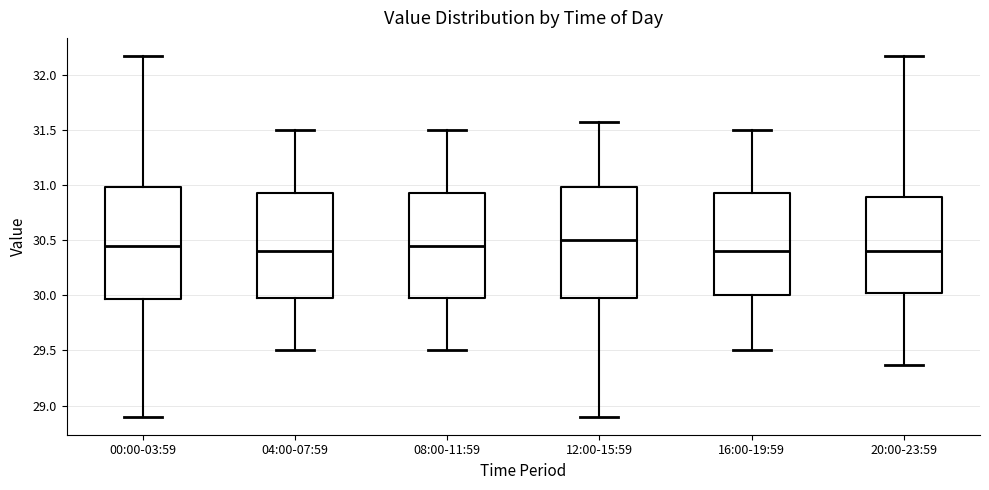

Reading left to right, transcribe this box plot: for each box, give where its median line is, the range the box spans, and where its two whiskers end, as read against the y-axis. The values are not printed on the chart, so give them approximately, as read against the axis.

00:00-03:59: median 30.45, box 29.95 to 31.00, whiskers 28.90 to 32.15
04:00-07:59: median 30.40, box 30.00 to 30.95, whiskers 29.50 to 31.50
08:00-11:59: median 30.45, box 30.00 to 30.95, whiskers 29.50 to 31.50
12:00-15:59: median 30.50, box 30.00 to 31.00, whiskers 28.90 to 31.55
16:00-19:59: median 30.40, box 30.00 to 30.95, whiskers 29.50 to 31.50
20:00-23:59: median 30.40, box 30.00 to 30.90, whiskers 29.35 to 32.15